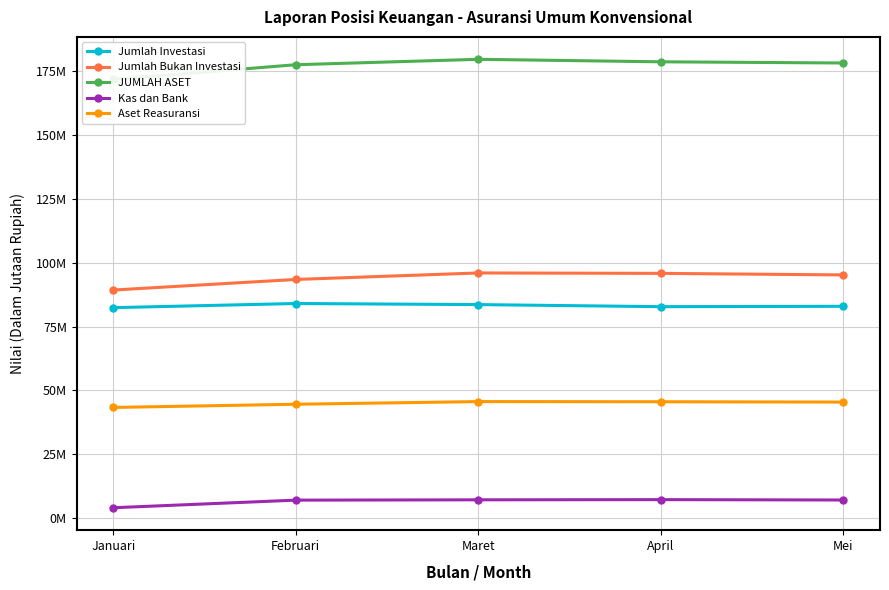

How many series are shown in this chart?

5